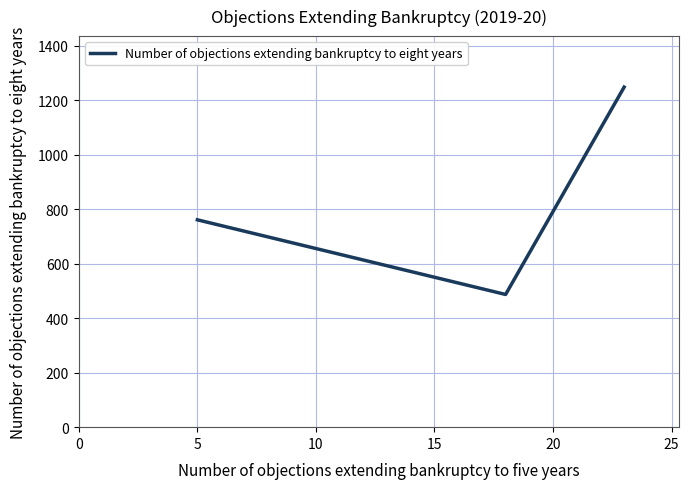

What is the average value?

832